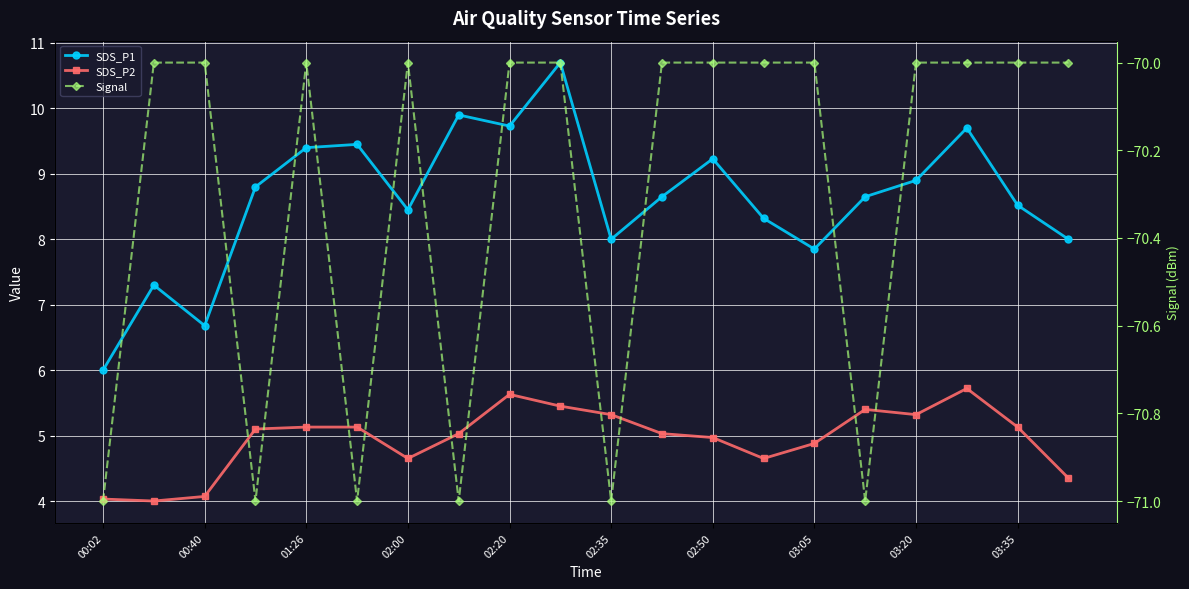

What is the average value of the SDS_P2 series?

4.9